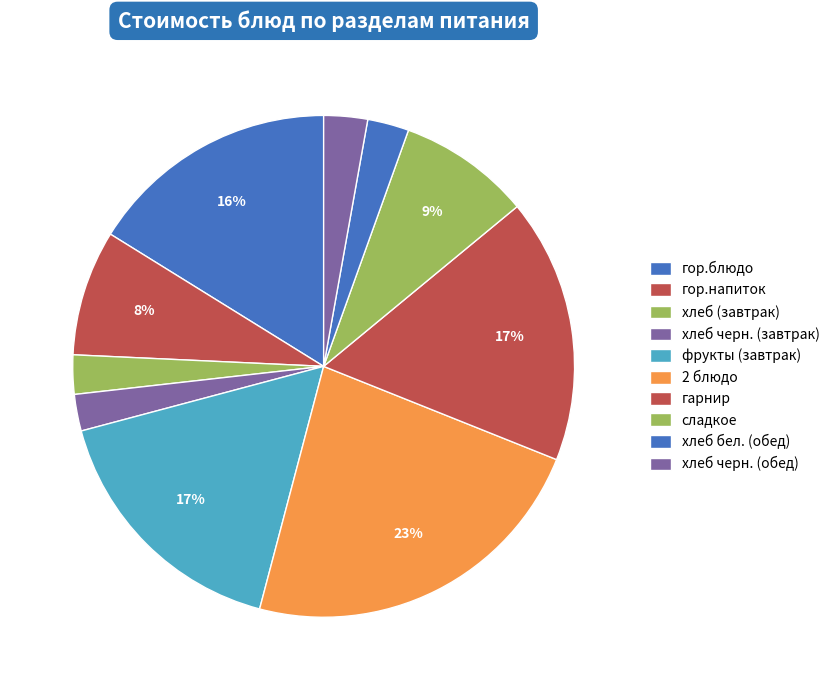

To the nearest percent, what is the average slice percentage?

10%